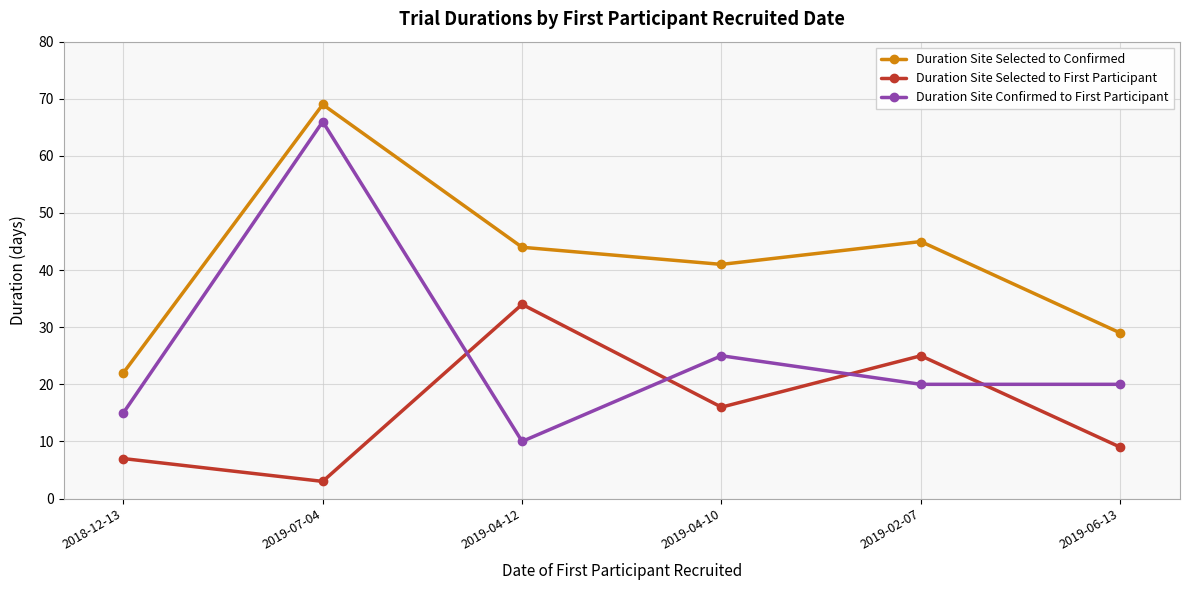

At which category does Duration Site Selected to First Participant reach its first local peak?

2019-04-12